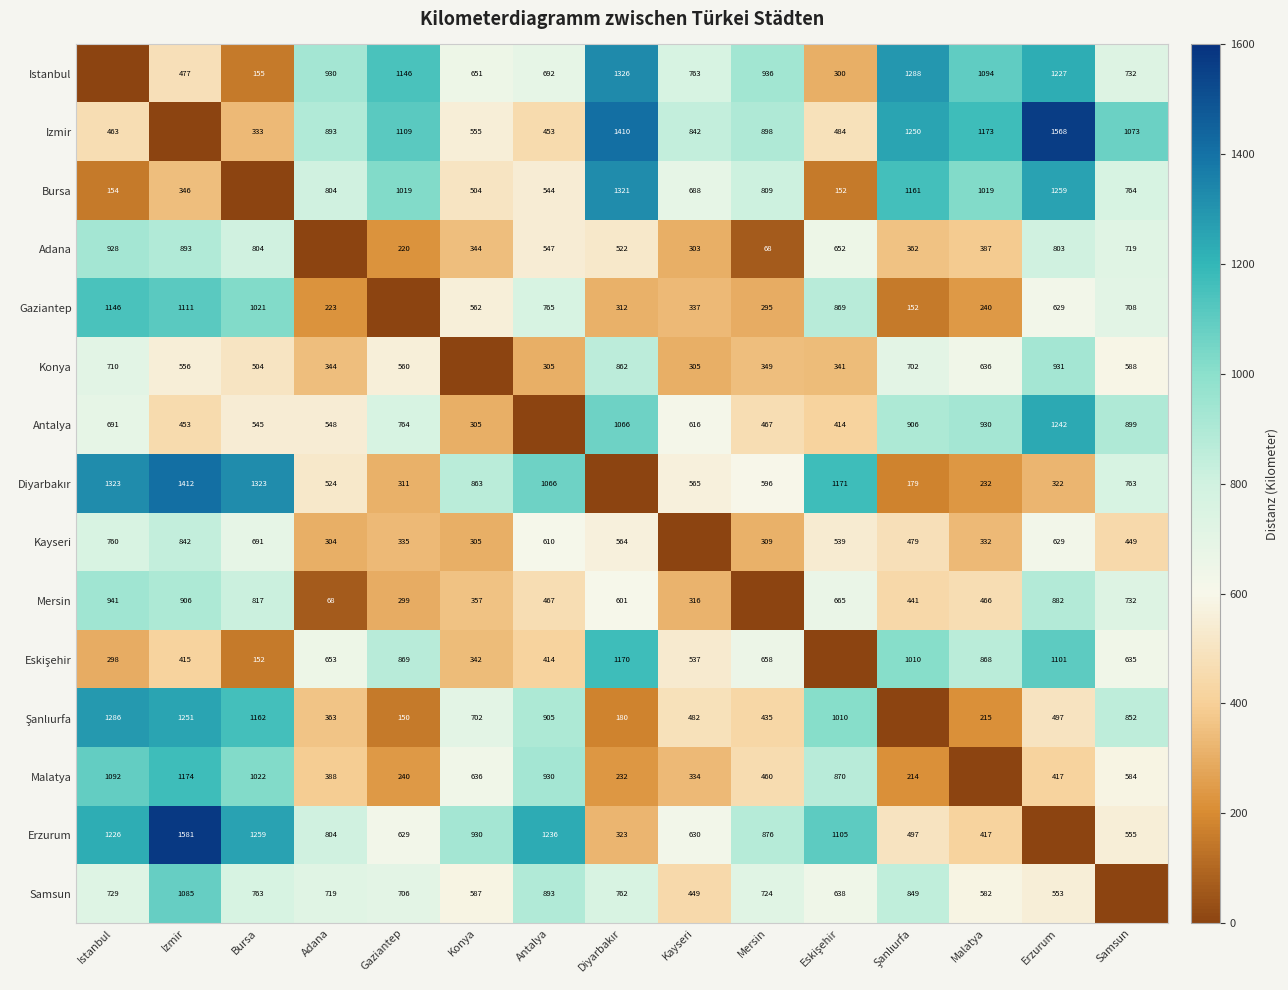

What is the spread (max minus min) of values at Diyarbakır?

1410